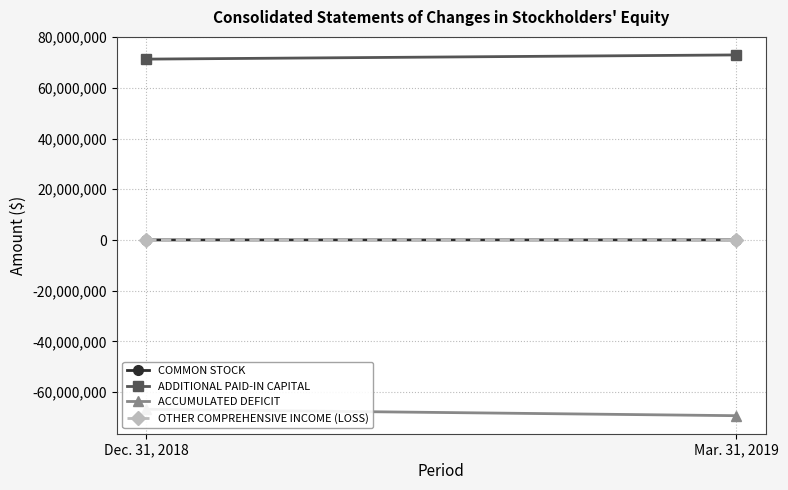

How many lines are shown in the chart?

4